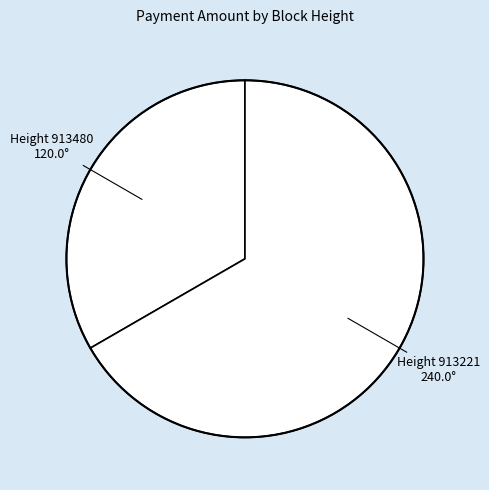

True or false: Height 913221 accounts for 54% of the total.

False